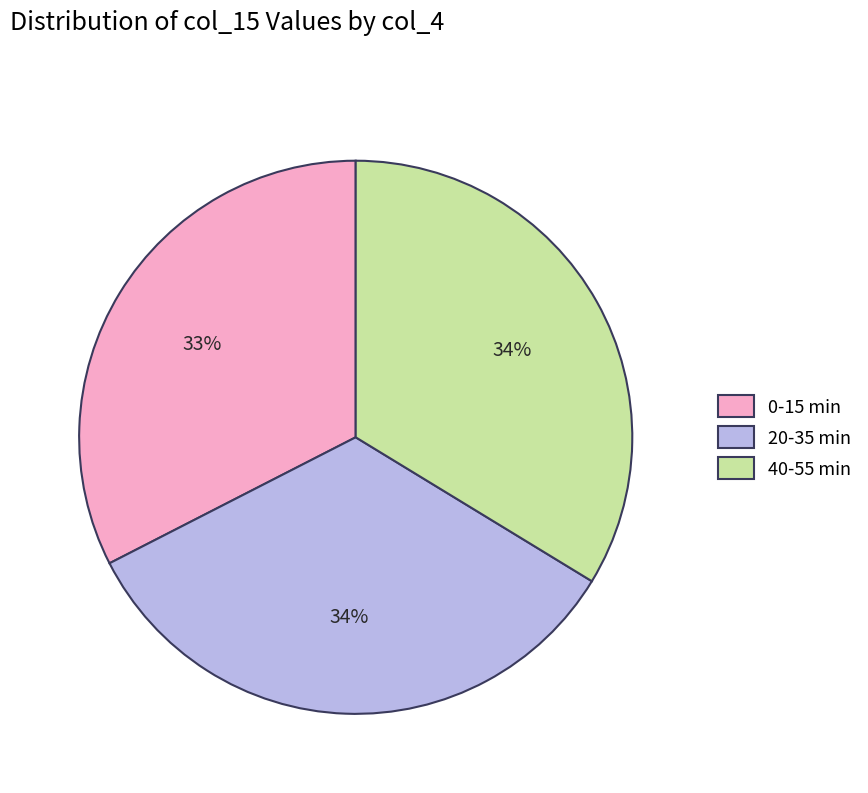

Do 0-15 min and 40-55 min together represent more than half of the pie?

Yes